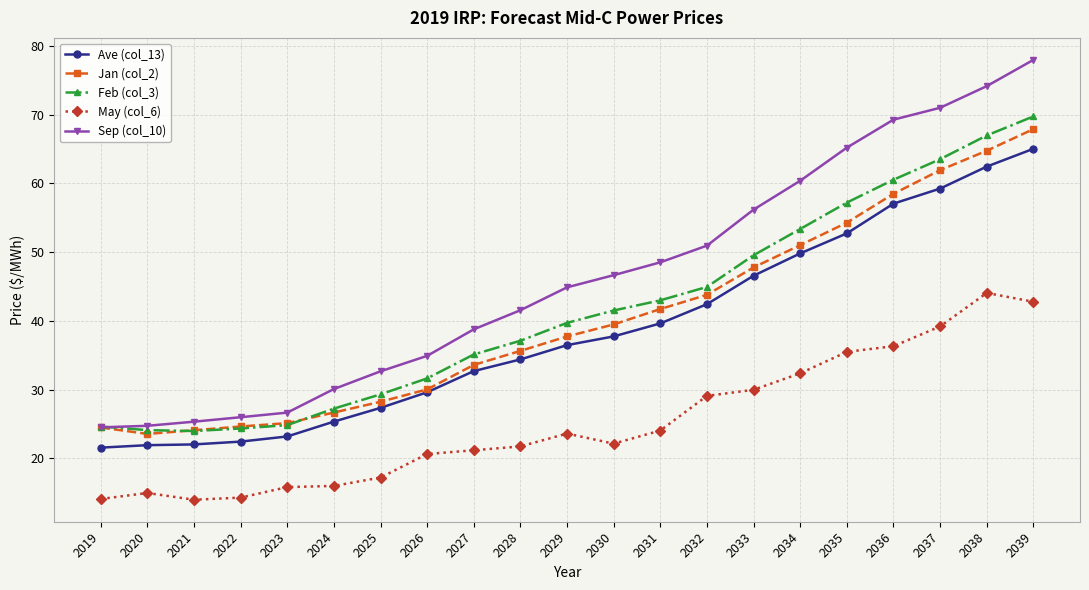

True or false: Sep (col_10) has more than 2 points higher than both neighbors.

False